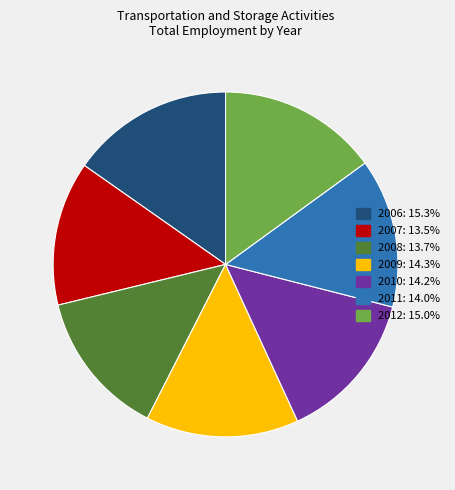

Is it true that 2012 is 7% of the pie?

False